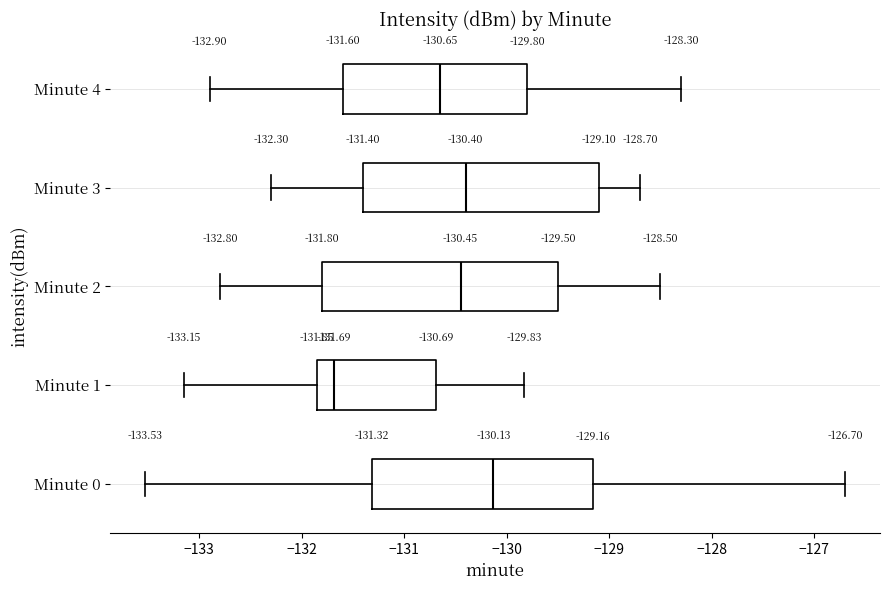

Which box has the furthest to the left median line?

Minute 1